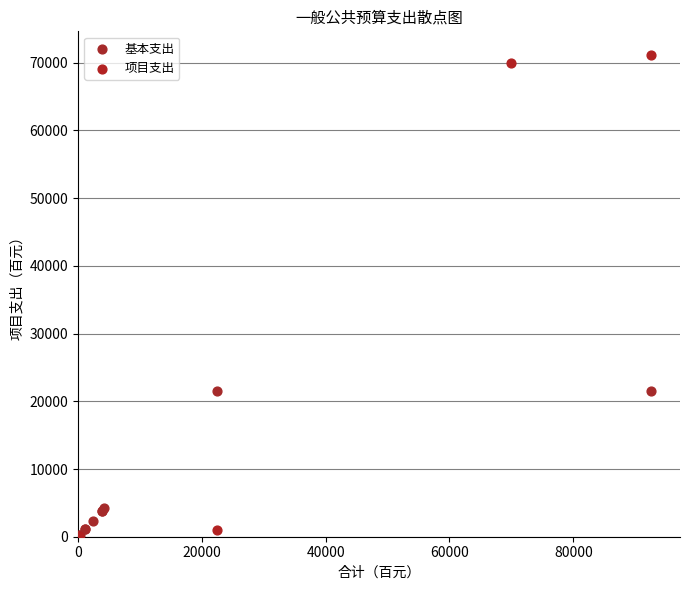

Which series contains the highest Y value?

项目支出